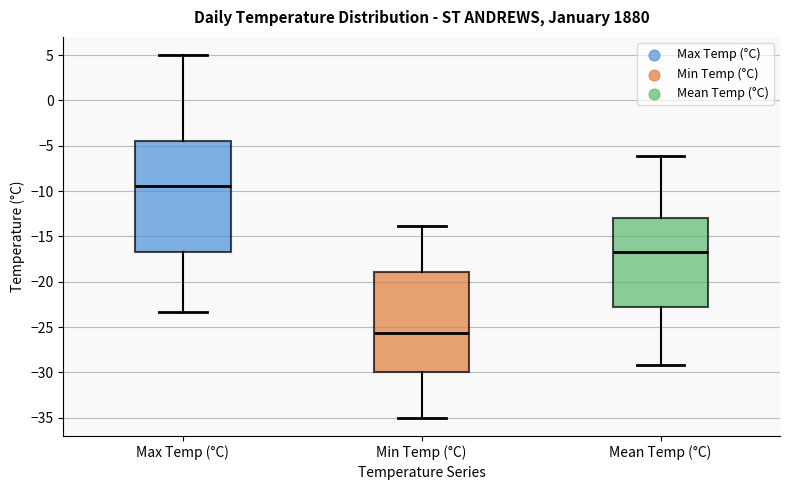

Comparing the boxes themselves (not the whiskers), which one is the tallest?

Max Temp (°C)